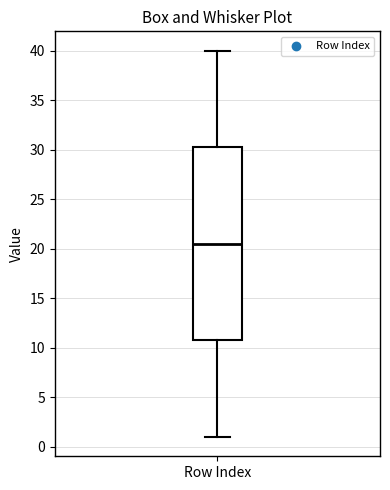

Transcribe this box plot: give where the median line is, the range the box spans, and where the two whiskers end, as read against the y-axis. The values are not printed on the chart, so give them approximately, as read against the axis.

median 20.5, box 11.0 to 30.5, whiskers 1.0 to 40.0